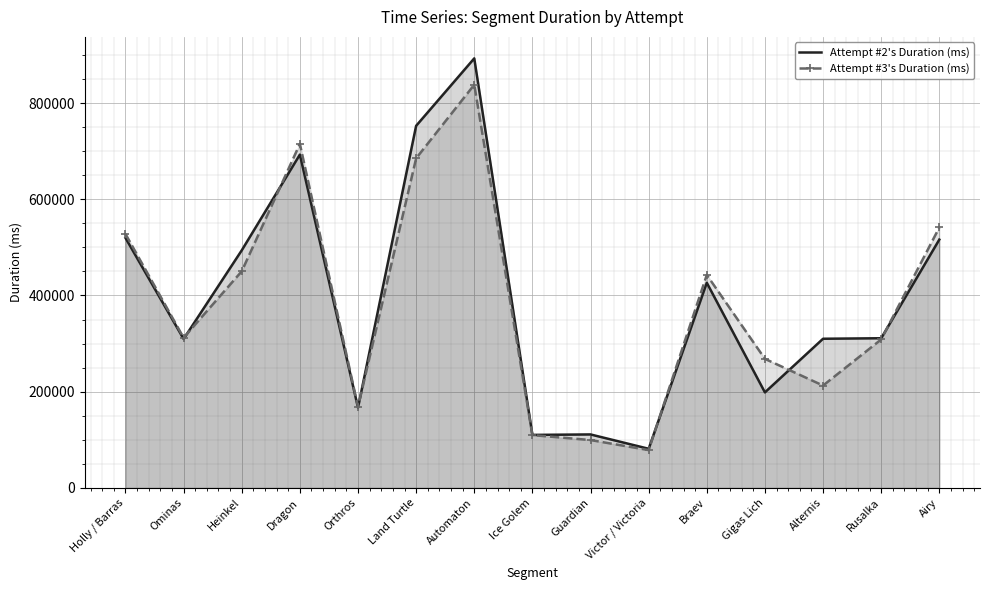

How many interior local peaks does the Attempt #3's Duration (ms) series have?

3